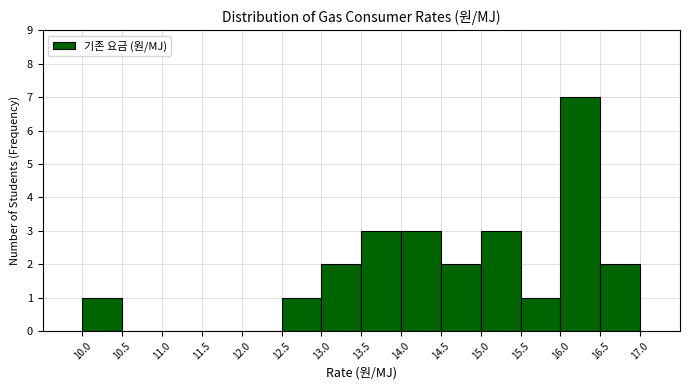

Reading left to right, list every bar in this chart as the range it spans on the x-axis followed by its height. The values are not printed on the chart, so give them approximately, as read against the axis.

10.0 to 10.5: 1
10.5 to 11.0: 0
11.0 to 11.5: 0
11.5 to 12.0: 0
12.0 to 12.5: 0
12.5 to 13.0: 1
13.0 to 13.5: 2
13.5 to 14.0: 3
14.0 to 14.5: 3
14.5 to 15.0: 2
15.0 to 15.5: 3
15.5 to 16.0: 1
16.0 to 16.5: 7
16.5 to 17.0: 2